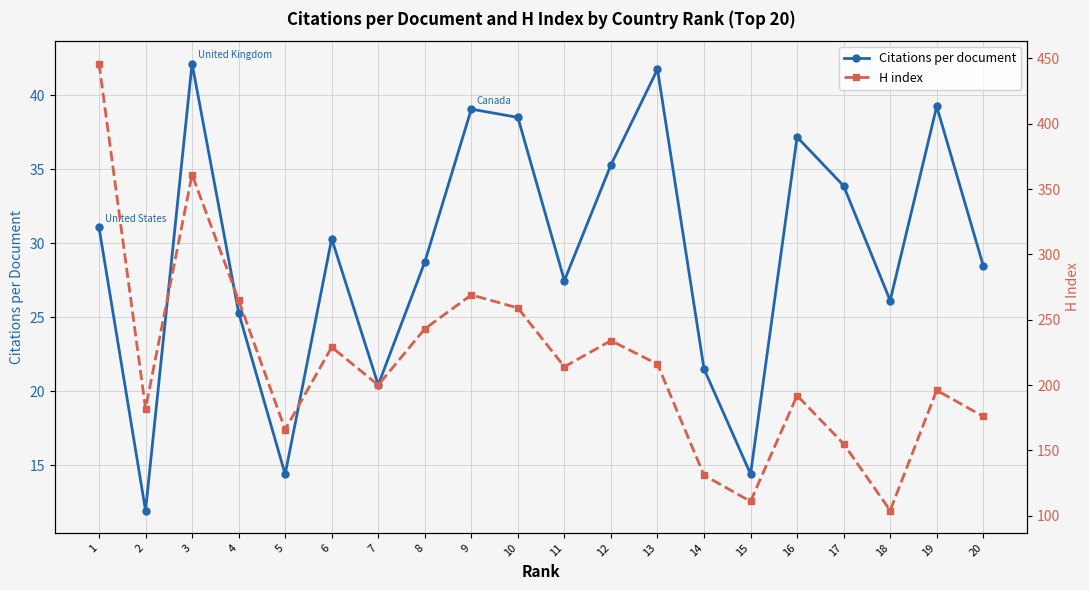

At 3, list the series in order from smallest to largest.

Citations per document, H index